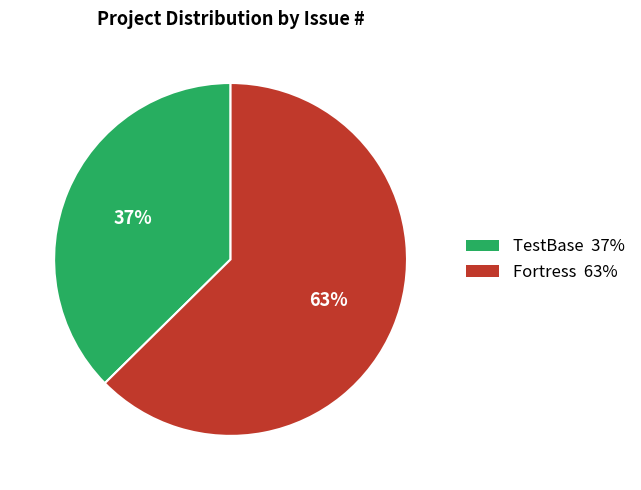

Is there a majority slice in this chart?

Yes